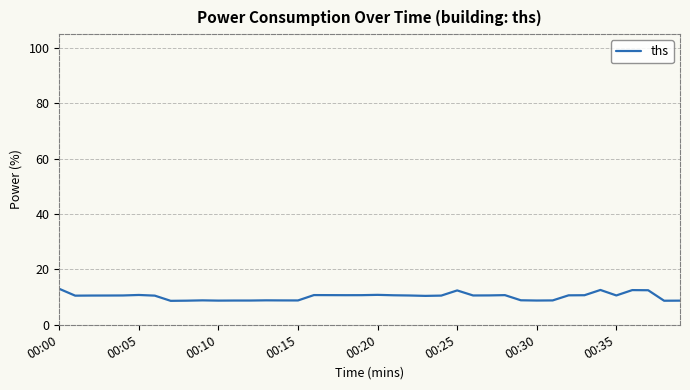

What is the difference between the second highest and second lowest values?

3.9